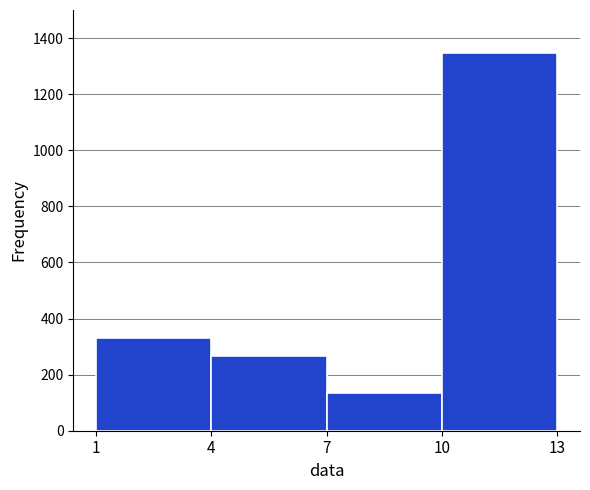

Reading left to right, list every bar in this chart as the range it spans on the x-axis followed by its height. The values are not printed on the chart, so give them approximately, as read against the axis.

1 to 4: 320
4 to 7: 260
7 to 10: 140
10 to 13: 1340